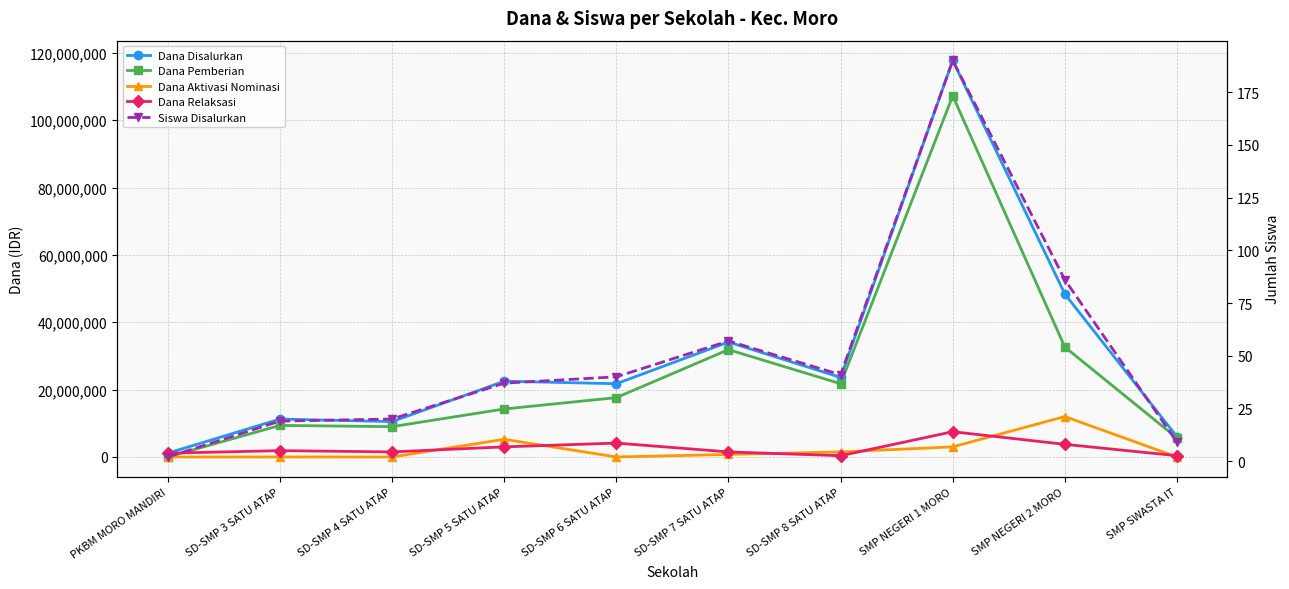

What is the lowest value of the Siswa Disalurkan series?

2